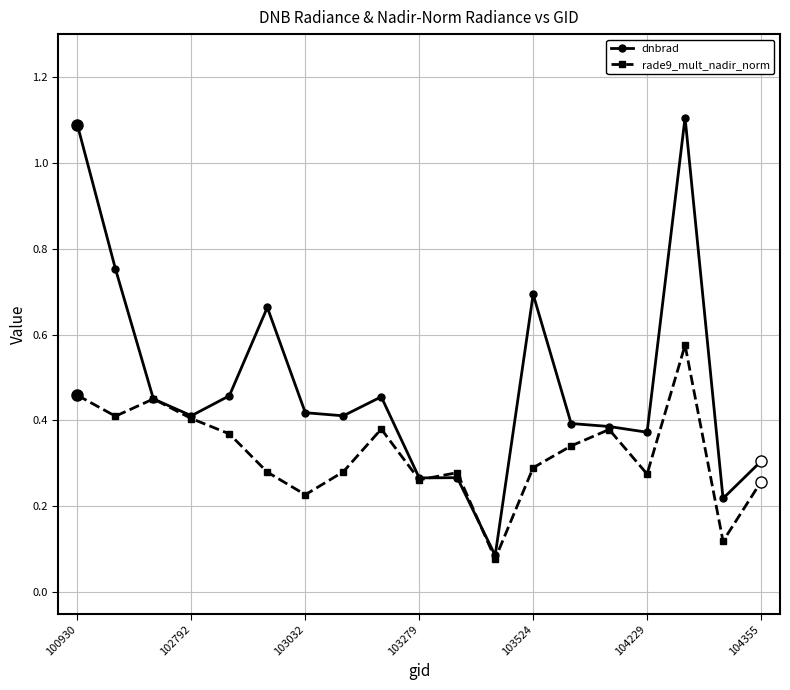

List the series in order of their overall mean, highest first.

dnbrad, rade9_mult_nadir_norm